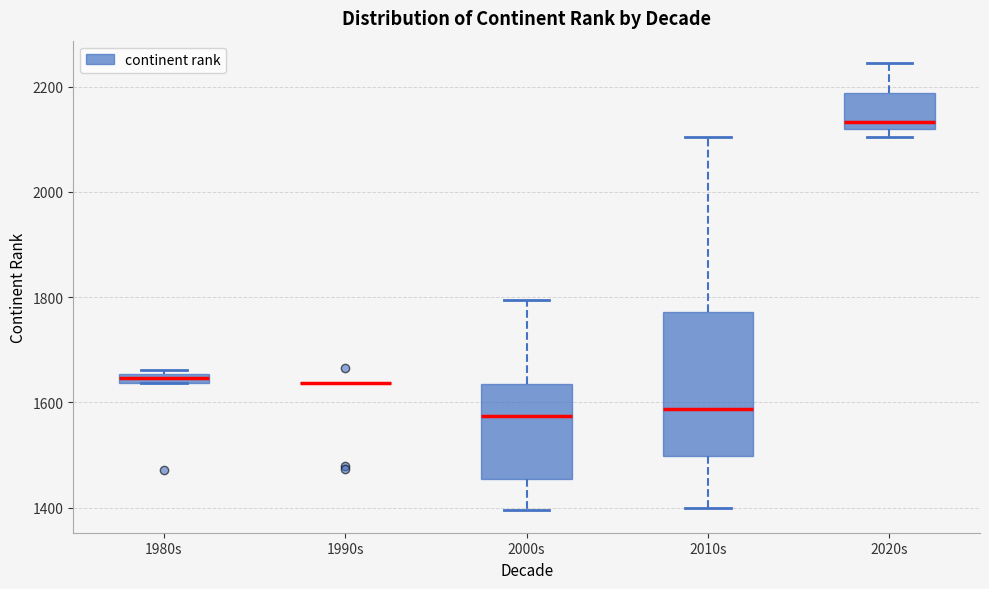

Where is the upper edge of the box for 2020s on the y-axis? The values are not printed on the chart, so give them approximately, as read against the axis.

2180